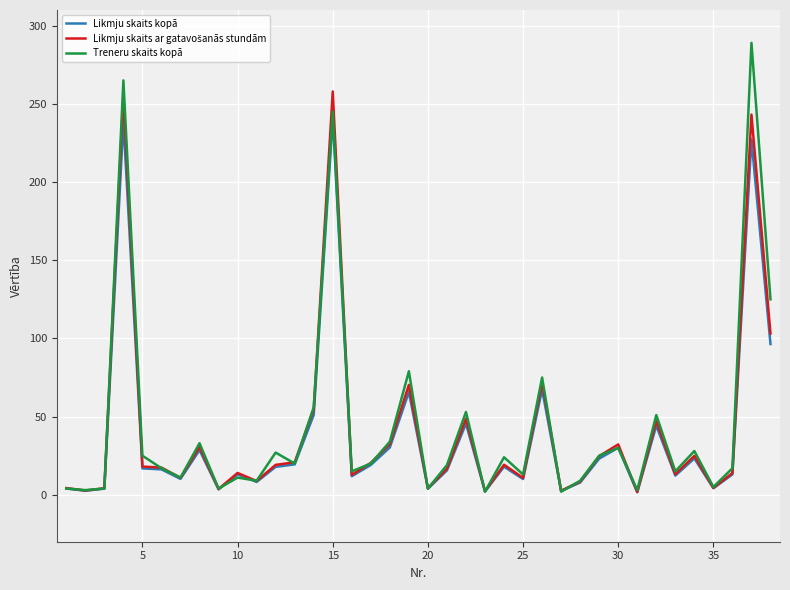

Which series has the widest spread of values?

Treneru skaits kopā